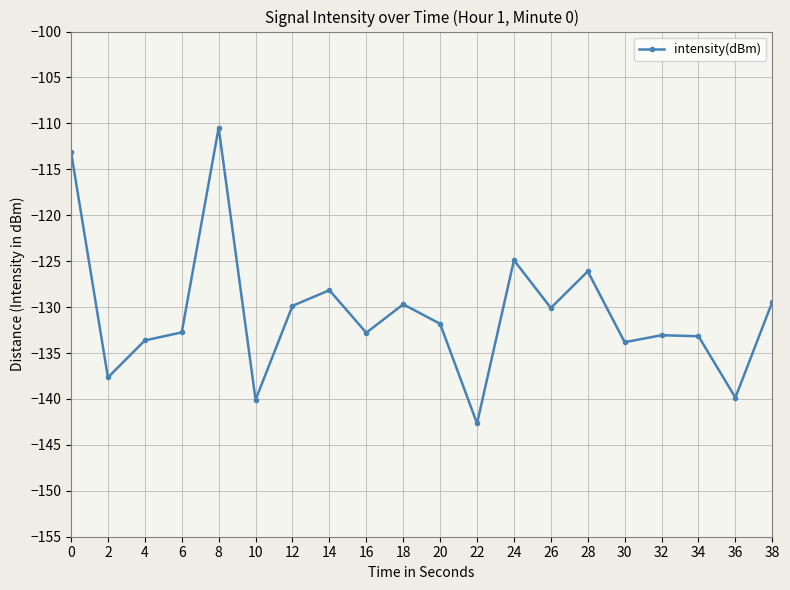

The value at 12 is -129.9. True or false?

True